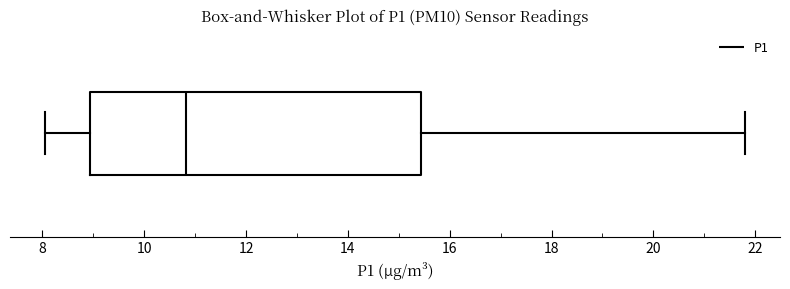

Where does the right whisker of the box end on the x-axis? The values are not printed on the chart, so give them approximately, as read against the axis.

21.8